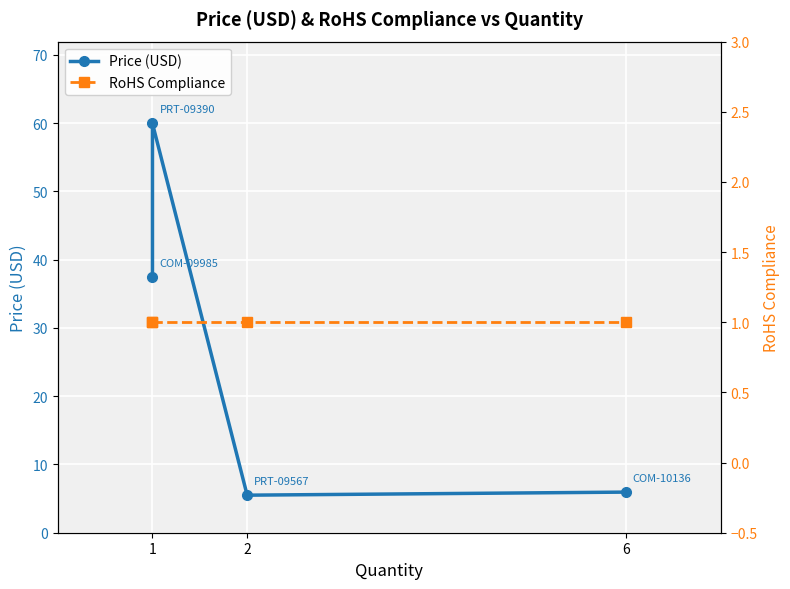

True or false: Price (USD) and RoHS Compliance cross at least once.

False